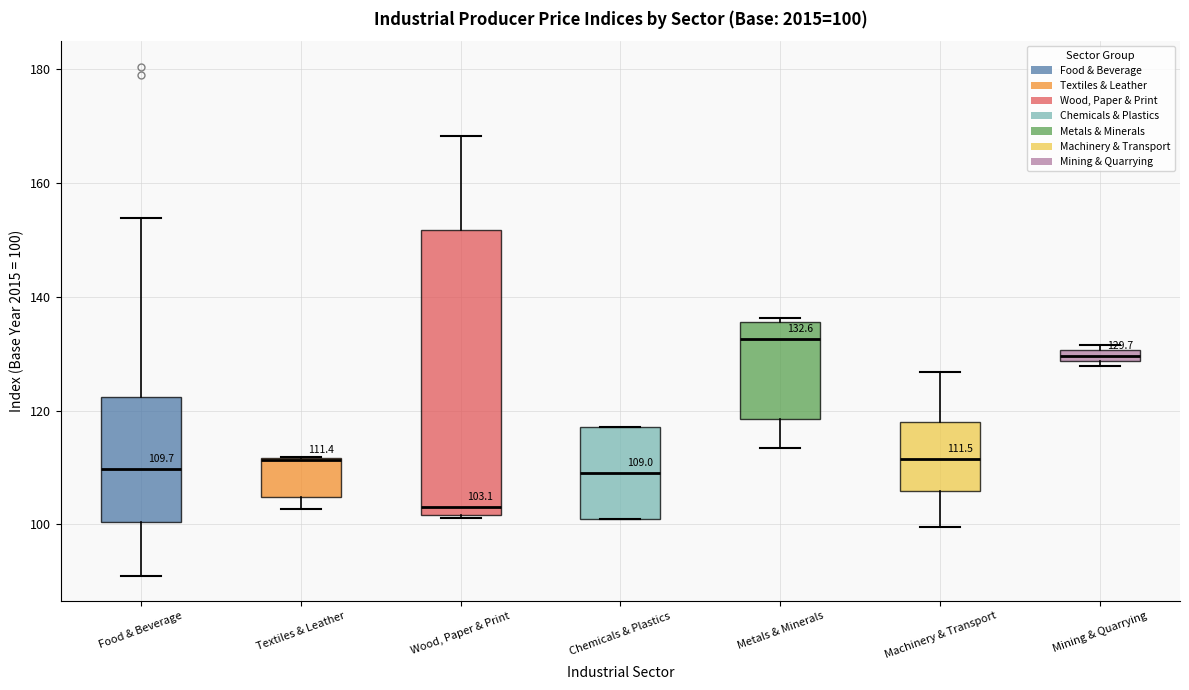

Which box is the tallest, from its lower edge to its upper edge?

Wood, Paper & Print